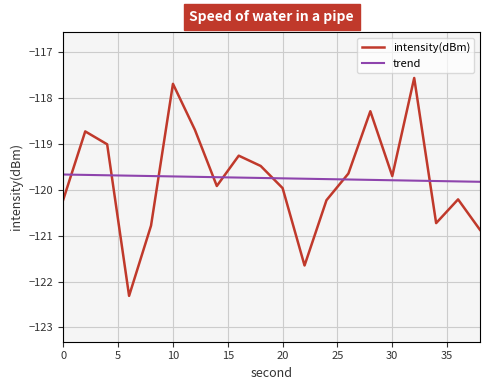

What is the average value?

-119.7